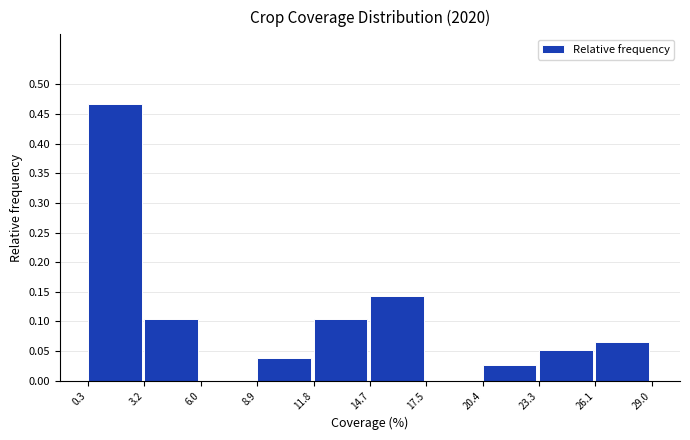

What is the height of the bar covering 20.4 to 23.3 on the x-axis? The values are not printed on the chart, so give them approximately, as read against the axis.

0.025